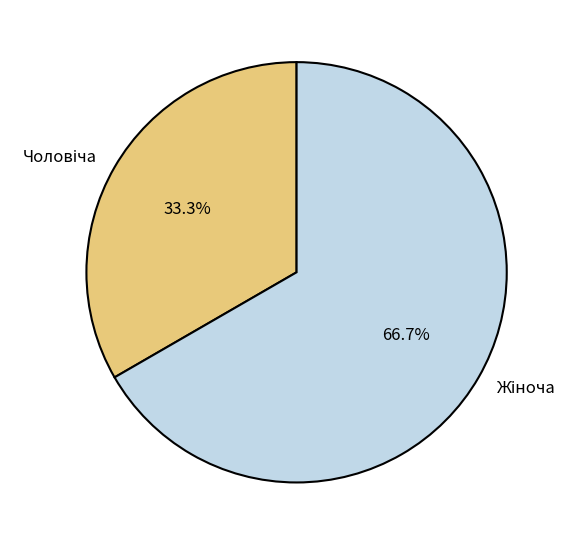

Does any single category account for the majority?

Yes